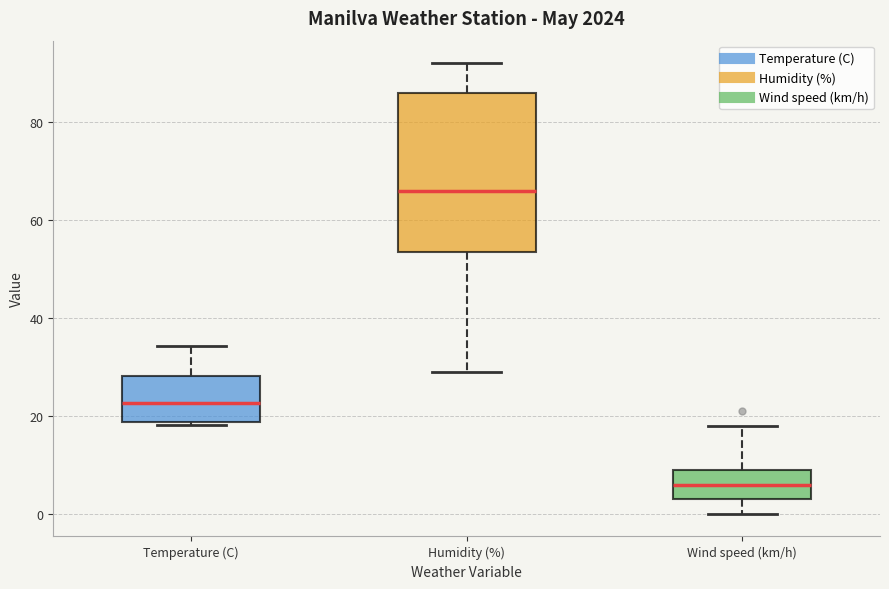

Reading left to right, transcribe this box plot: for each box, give where its median line is, the range the box spans, and where its two whiskers end, as read against the y-axis. The values are not printed on the chart, so give them approximately, as read against the axis.

Temperature (C): median 22, box 18 to 28, whiskers 18 (just below the box's lower edge) to 34
Humidity (%): median 66, box 54 to 86, whiskers 30 to 92
Wind speed (km/h): median 6, box 4 to 10, whiskers 0 to 18